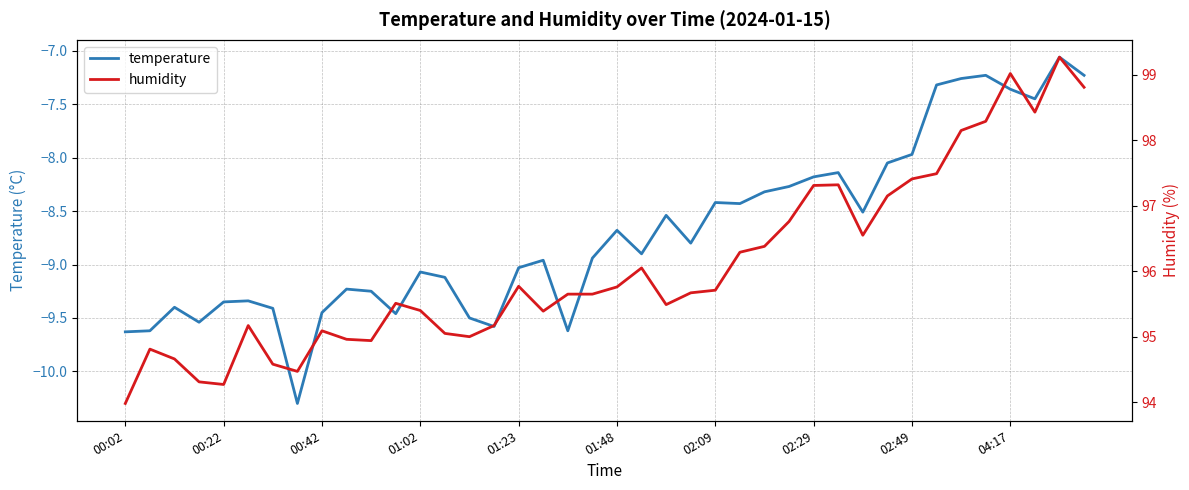

True or false: temperature has a value of -8.4 at 02:09.

True